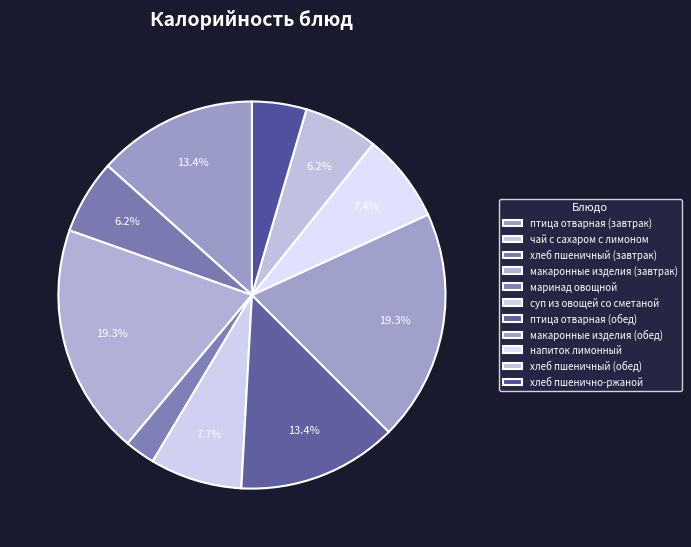

What is the change in value from чай с сахаром с лимоном to хлеб пшеничный (завтрак)?

+71